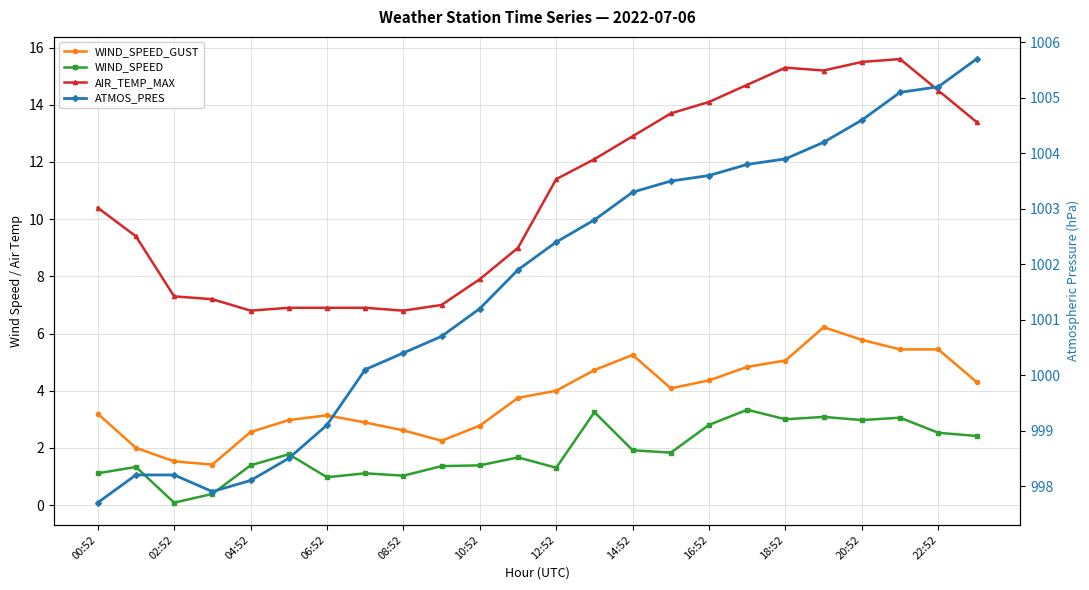

At how many categories does at least one series exceed 601?

24